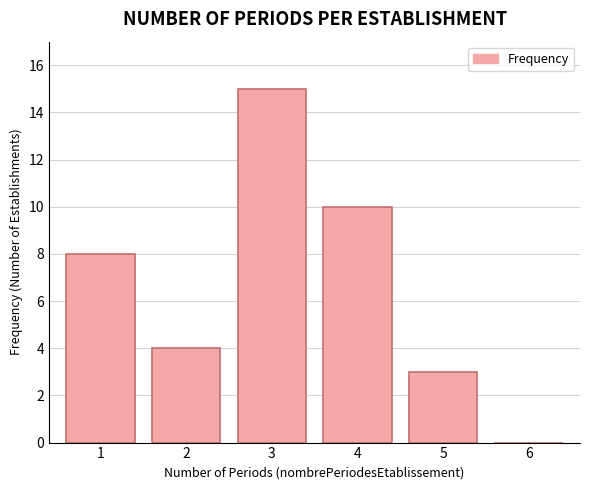

Reading left to right, extract all data points from this chart.

1=8	2=4	3=15	4=10	5=3	6=0